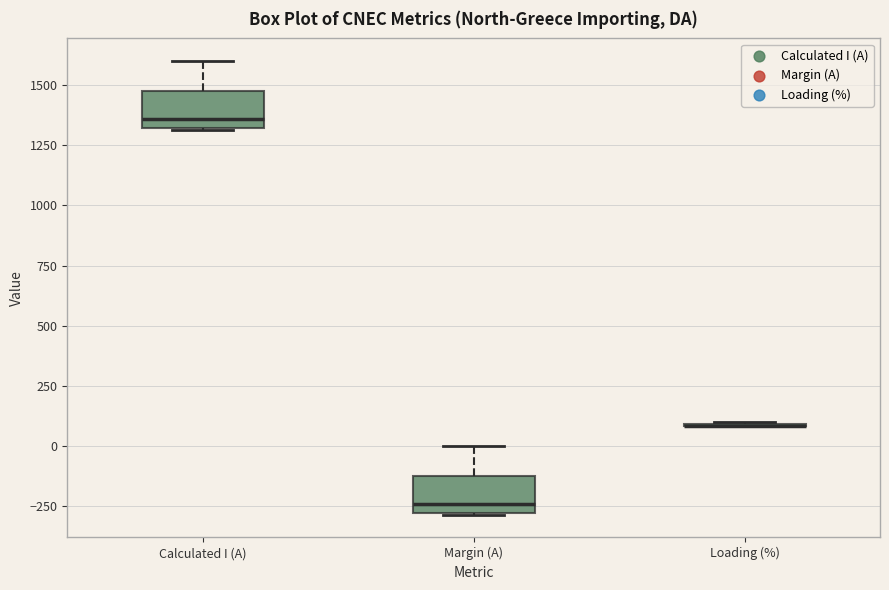

Reading left to right, transcribe this box plot: for each box, give where its median line is, the range the box spans, and where its two whiskers end, as read against the y-axis. The values are not printed on the chart, so give them approximately, as read against the axis.

Calculated I (A): median 1350, box 1300 to 1500, whiskers 1300 to 1600
Margin (A): median -250, box -300 to -100, whiskers -300 to 0
Loading (%): box collapsed to a line at 100, whiskers 100 to 100